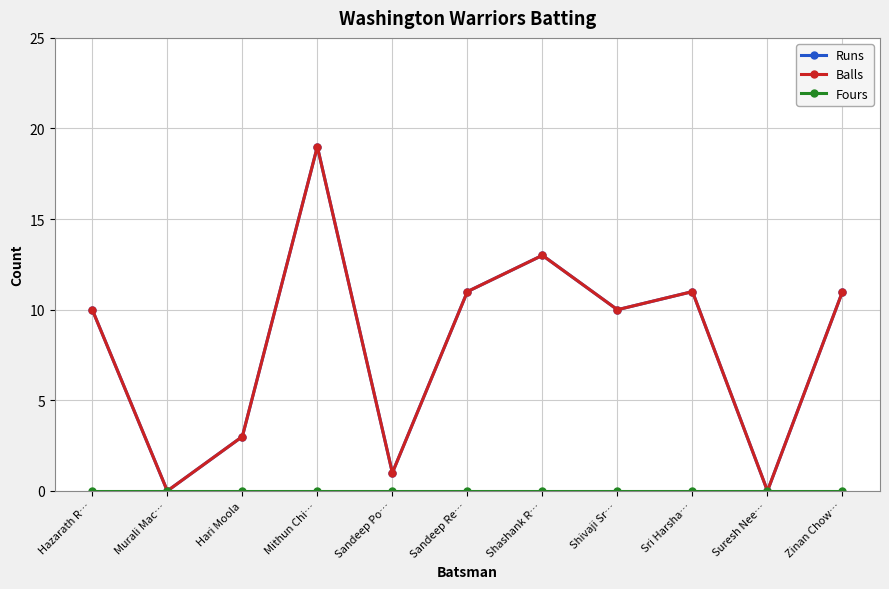

At how many categories does at least one series exceed 18?

1